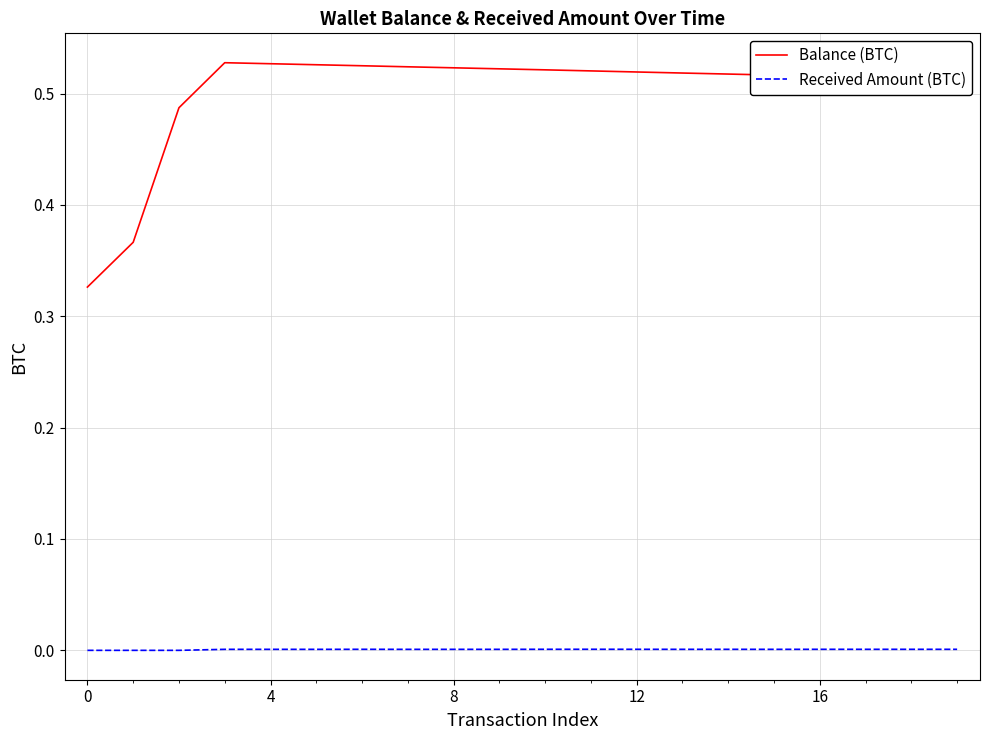

List the series in order of their peak value, highest first.

Balance (BTC), Received Amount (BTC)